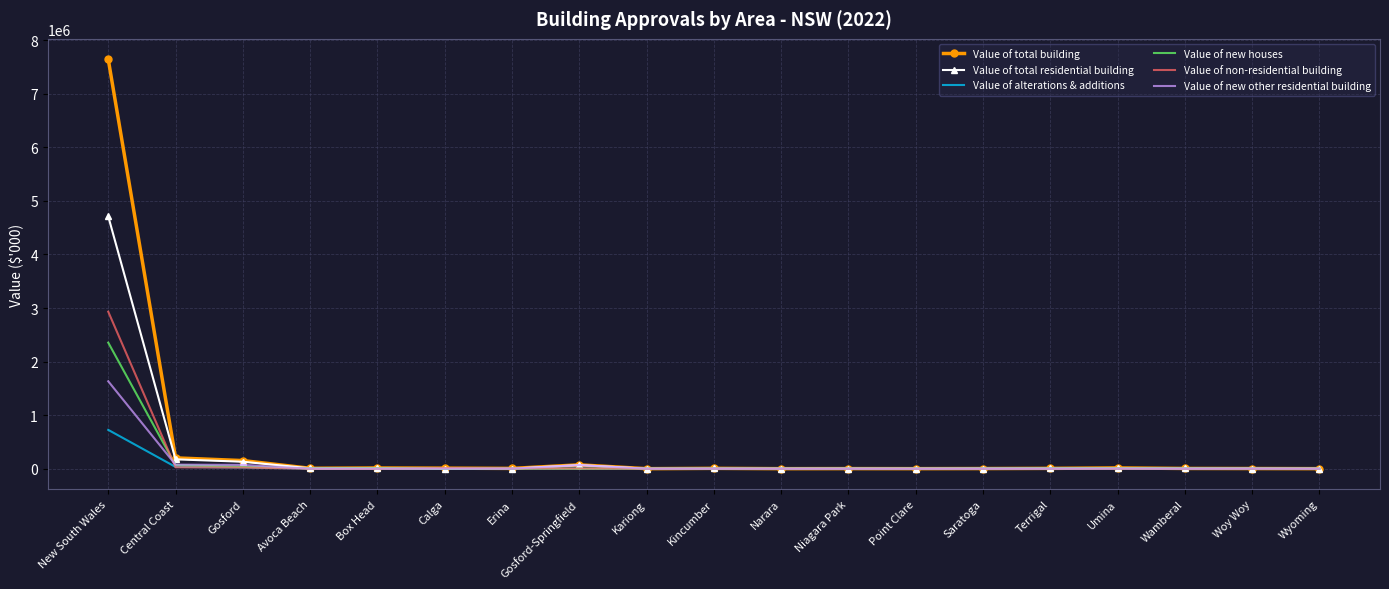

Which series has the largest range (max minus min)?

Value of total building